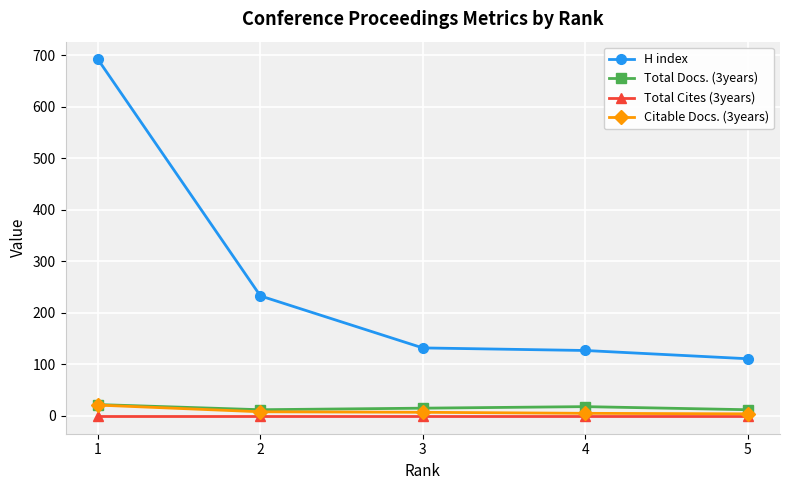

Between 1 and 2, which series saw the biggest shift?

H index